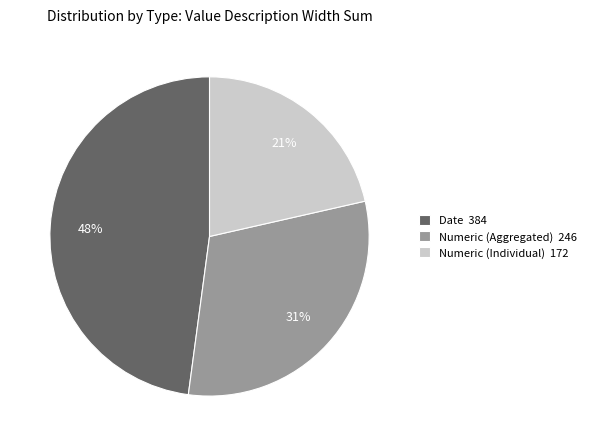

Which slice is the smallest?

Numeric (Individual) 172